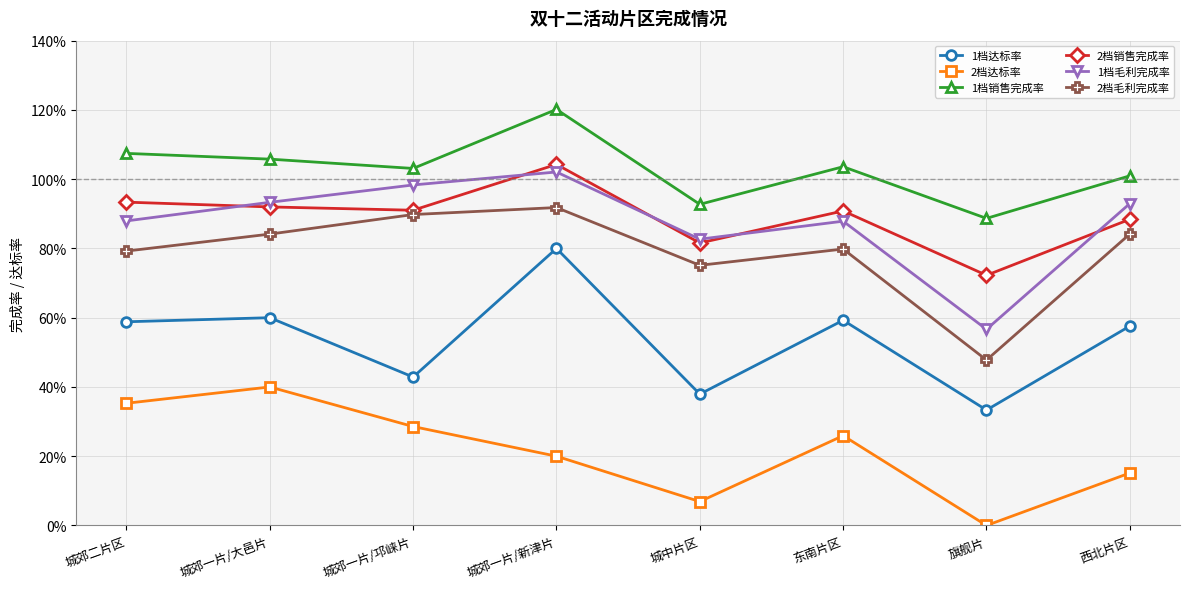

Between 东南片区 and 旗舰片, which series saw the biggest shift?

2档毛利完成率